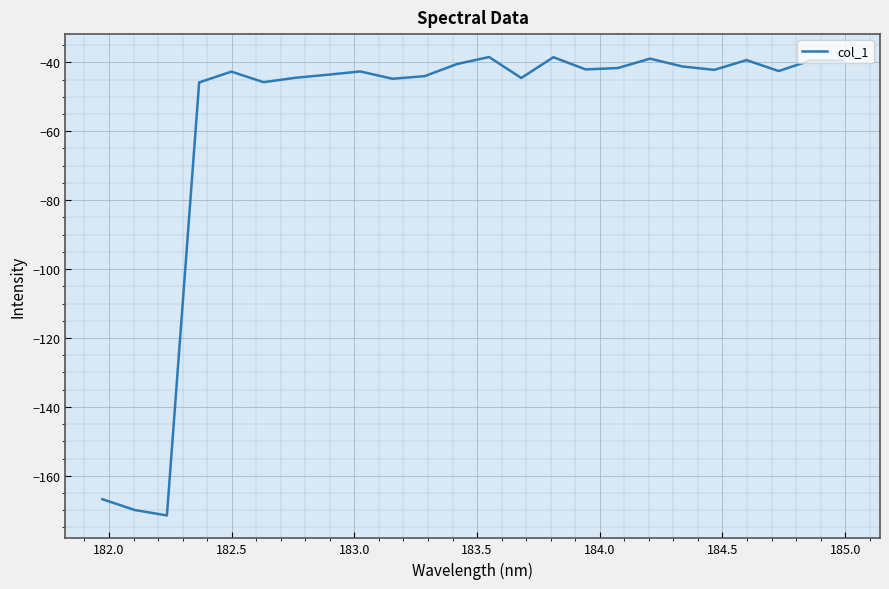

What is the maximum value shown in the chart?

-38.5